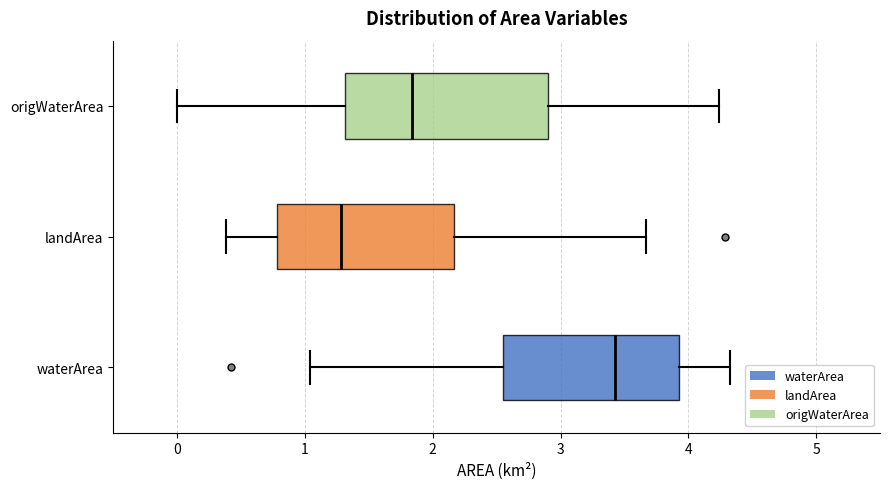

Where does the right whisker of the box for origWaterArea end on the x-axis? The values are not printed on the chart, so give them approximately, as read against the axis.

4.2